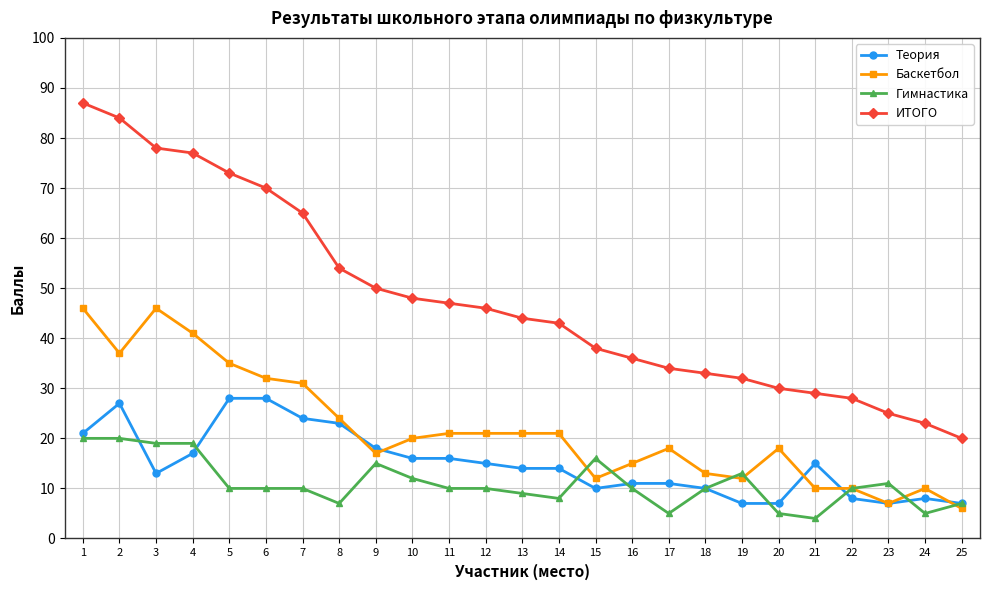

What are all the series names shown in the legend?

Теория, Баскетбол, Гимнастика, ИТОГО